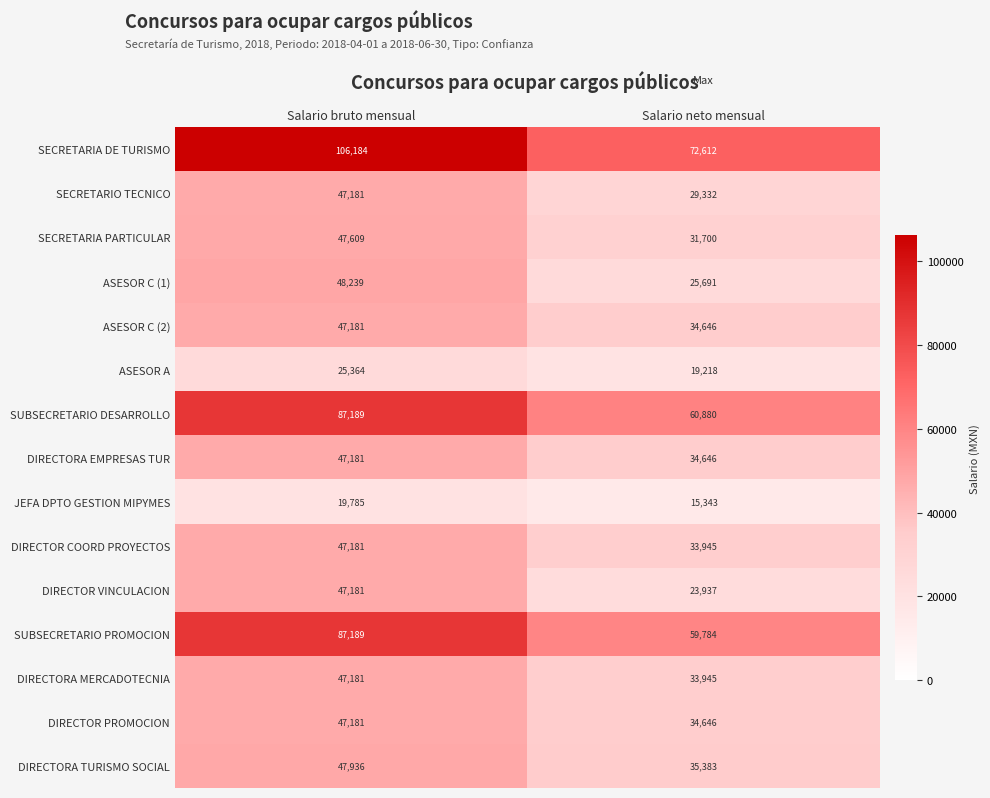

How many data points does each series have?

2